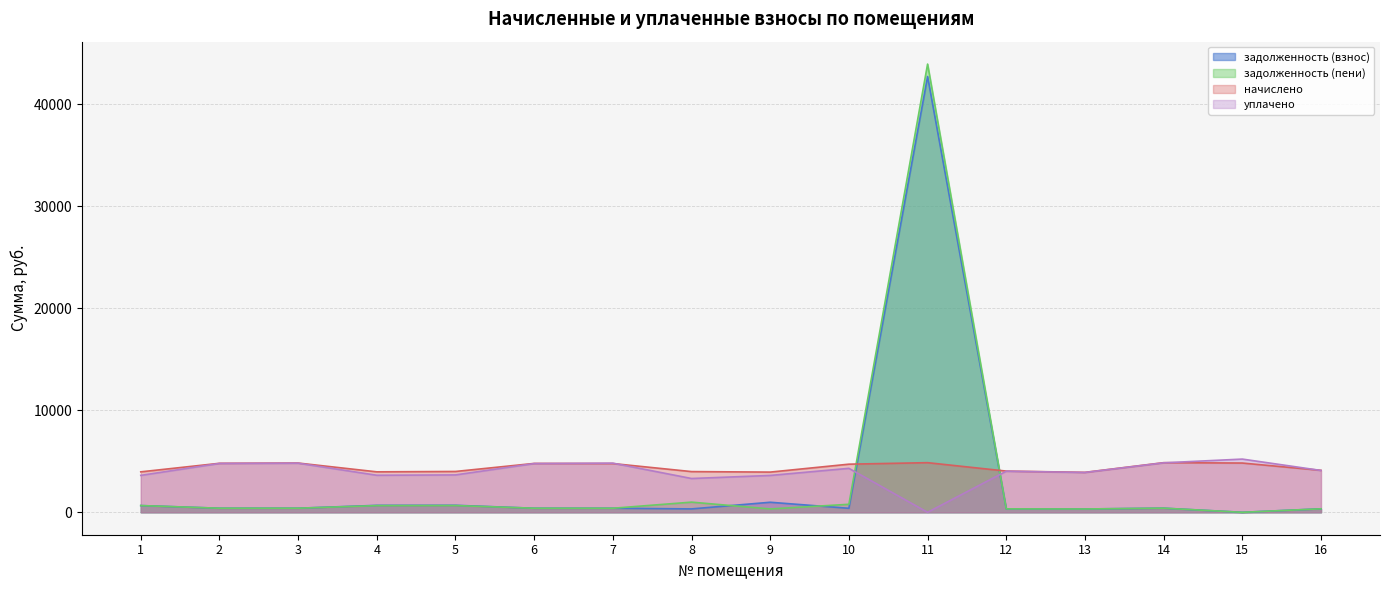

Count the number of categories in the chart.

16